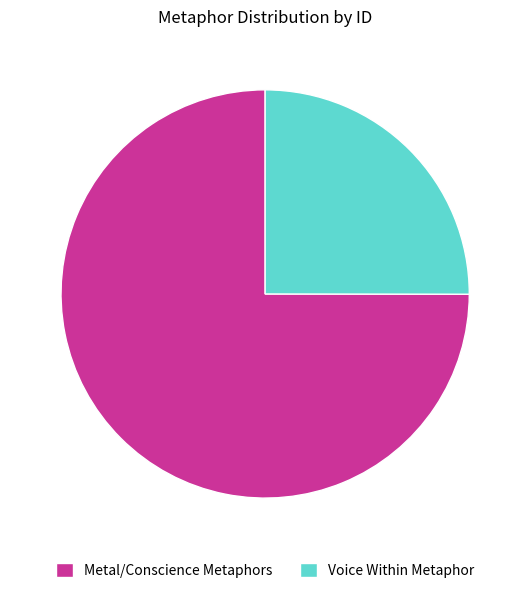

Is the sum of Voice Within Metaphor and Metal/Conscience Metaphors greater than half?

Yes